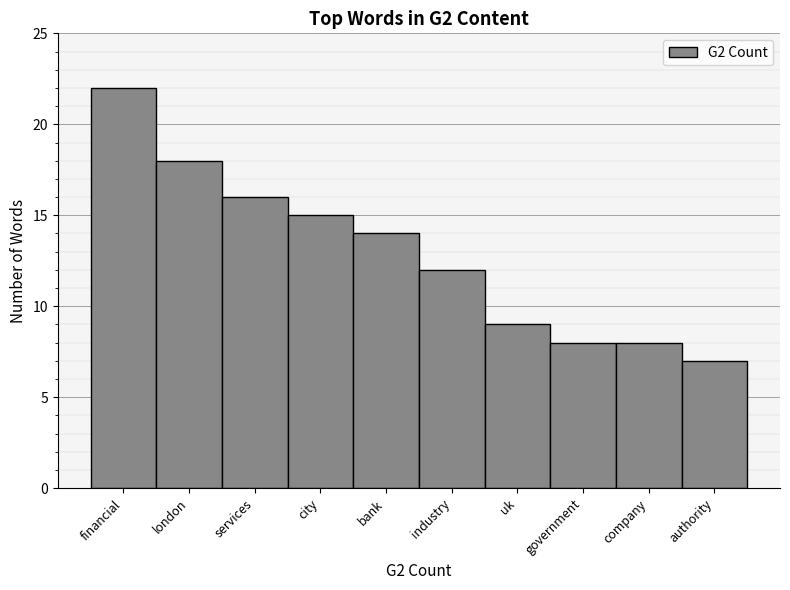

Reading left to right, extract all data points from this chart.

financial=22	london=18	services=16	city=15	bank=14	industry=12	uk=9	government=8	company=8	authority=7